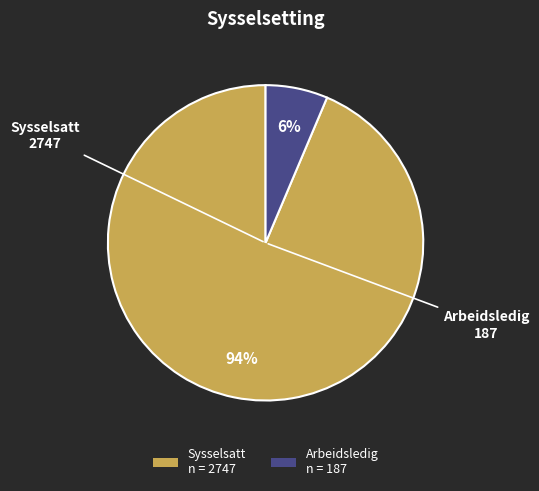

To the nearest percent, what percentage of the pie is Arbeidsledig?

6%